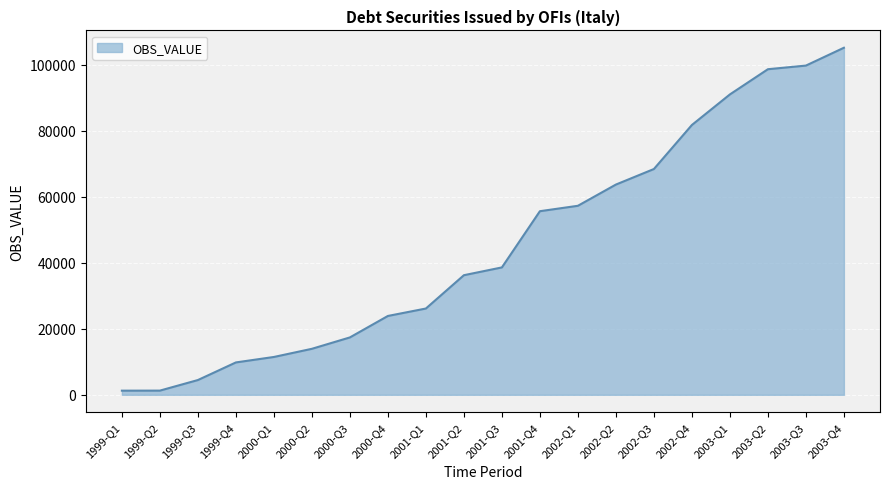

What is the maximum value shown in the chart?

105088